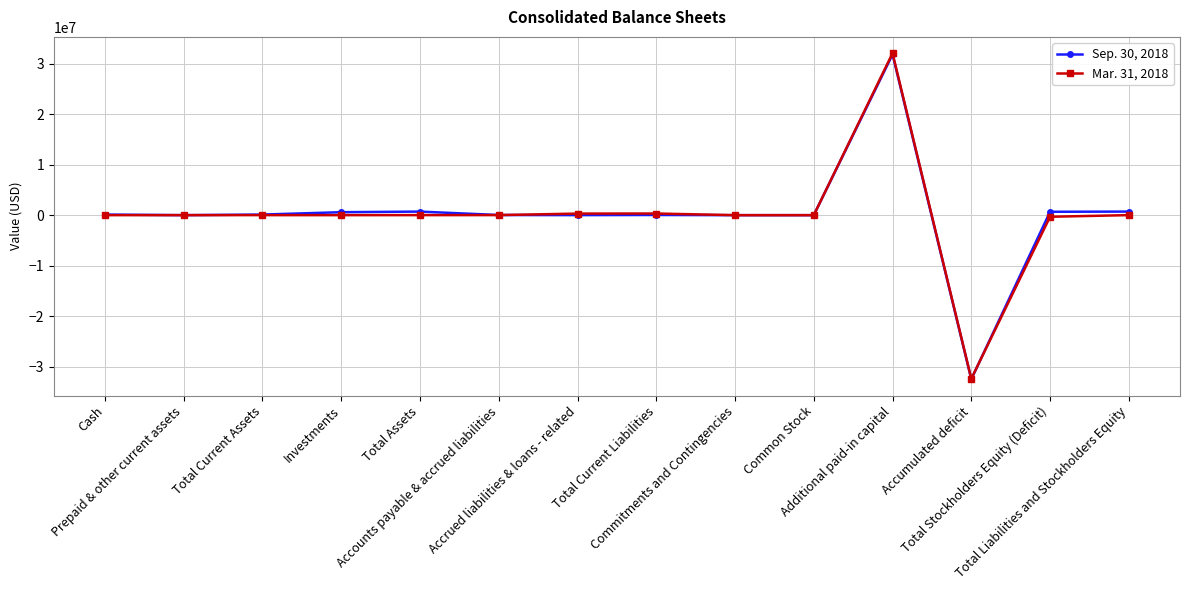

What is the average value of the Sep. 30, 2018 series?

165260